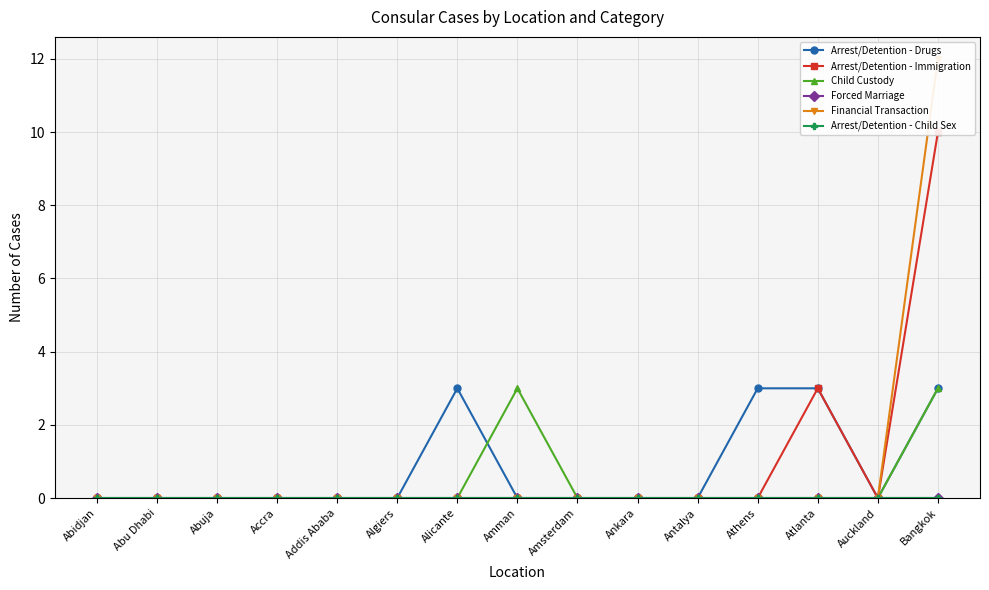

How many lines are shown in the chart?

6